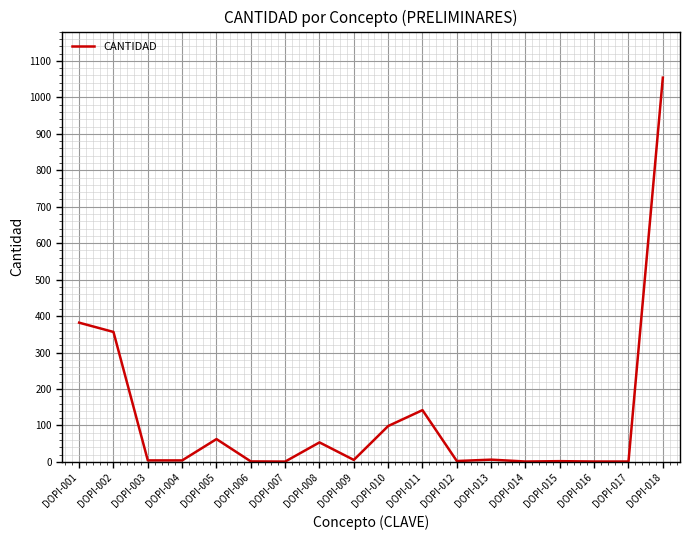

Is it true that the value at DOPI-001 is 198.1?

False